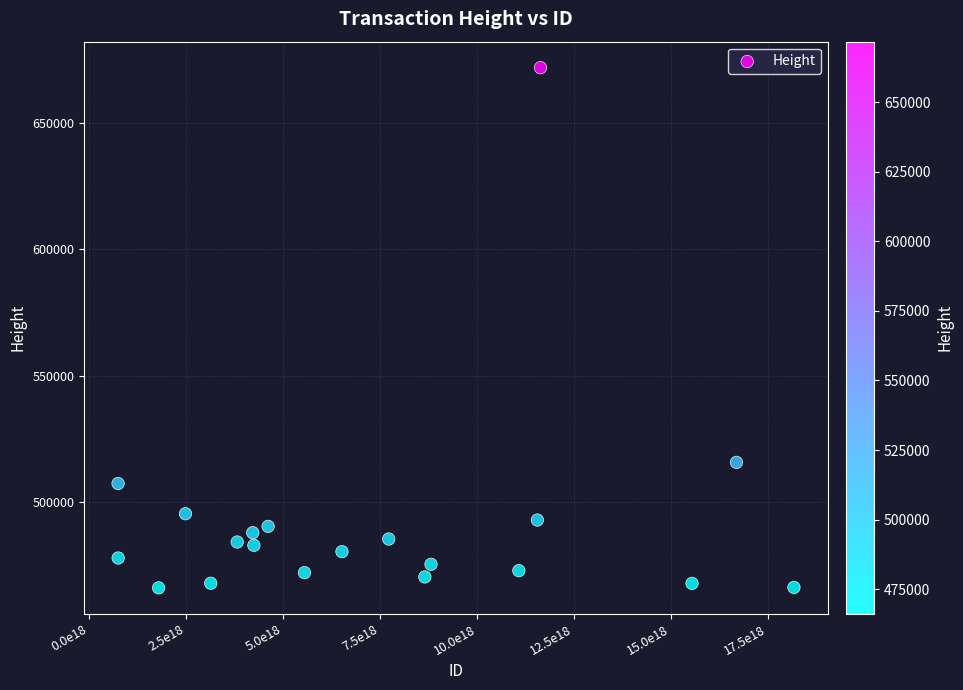

What Y value in the scatter plot is closest to 568955?

515725